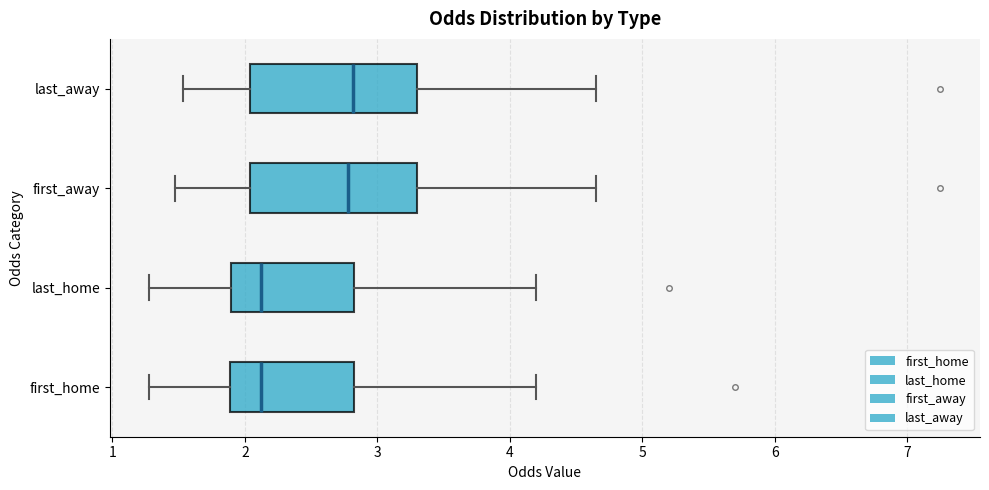

Reading bottom to top, read every box against the x-axis: the position of its median line, the range the box covers, and the ends of its whiskers. The values are not printed on the chart, so give them approximately, as read against the axis.

first_home: median 2.1, box 1.9 to 2.8, whiskers 1.3 to 4.2
last_home: median 2.1, box 1.9 to 2.8, whiskers 1.3 to 4.2
first_away: median 2.8, box 2.0 to 3.3, whiskers 1.5 to 4.7
last_away: median 2.8, box 2.0 to 3.3, whiskers 1.5 to 4.7